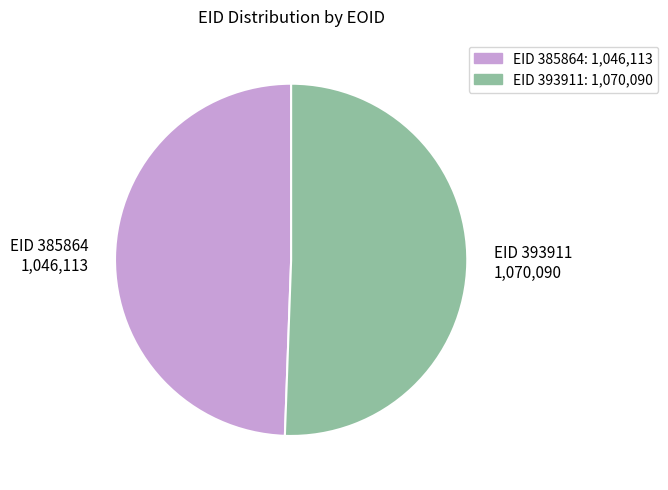

True or false: EID 385864 accounts for 49% of the total.

True